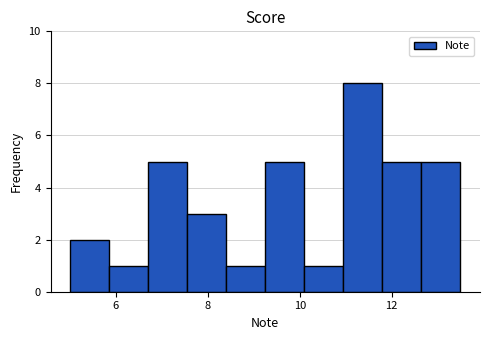

Reading left to right, transcribe this chart: for each bar, give the range it covers on the x-axis and its height. Neither the bar edges nor the heights are printed on the chart, so give them approximately, as read against the axes.

5.00 to 5.85: 2
5.85 to 6.70: 1
6.70 to 7.55: 5
7.55 to 8.40: 3
8.40 to 9.25: 1
9.25 to 10.10: 5
10.10 to 10.95: 1
10.95 to 11.80: 8
11.80 to 12.65: 5
12.65 to 13.50: 5